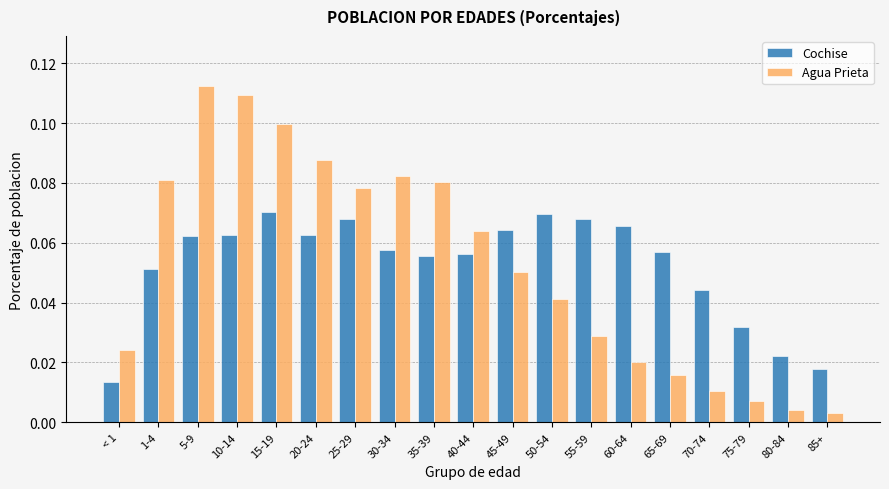

The Cochise series shows 0.1 at 45-49. True or false?

True